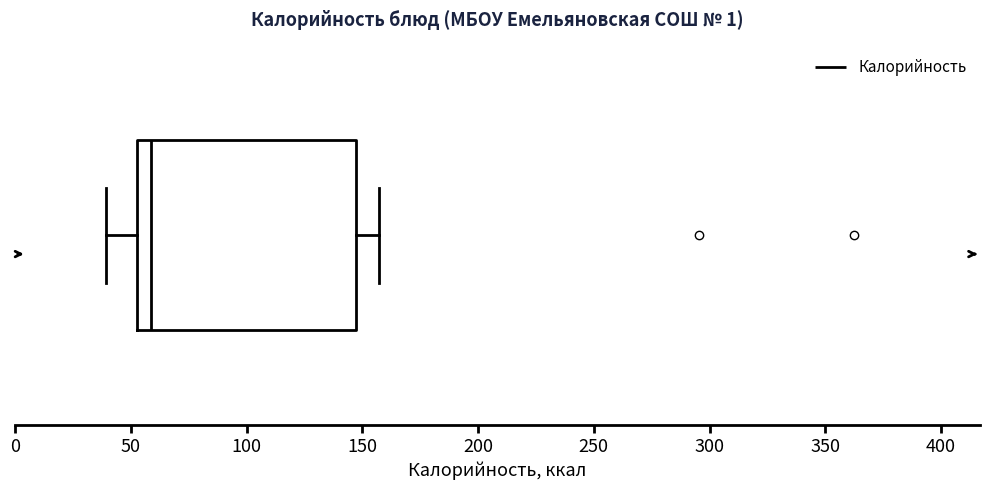

Transcribe this box plot: give where the median line is, the range the box spans, and where the two whiskers end, as read against the x-axis. The values are not printed on the chart, so give them approximately, as read against the axis.

median 60, box 55 to 145, whiskers 40 to 155